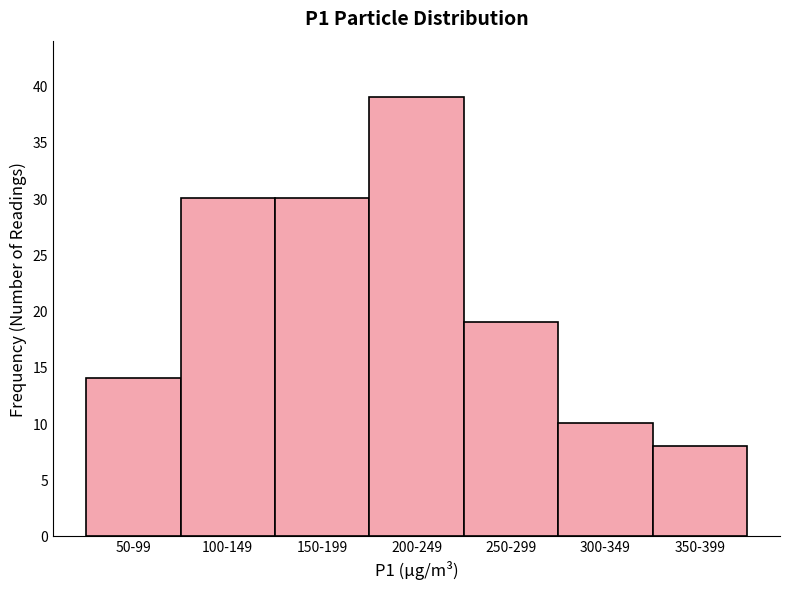

Reading left to right, what are all the values shown in this chart?

14	30	30	39	19	10	8